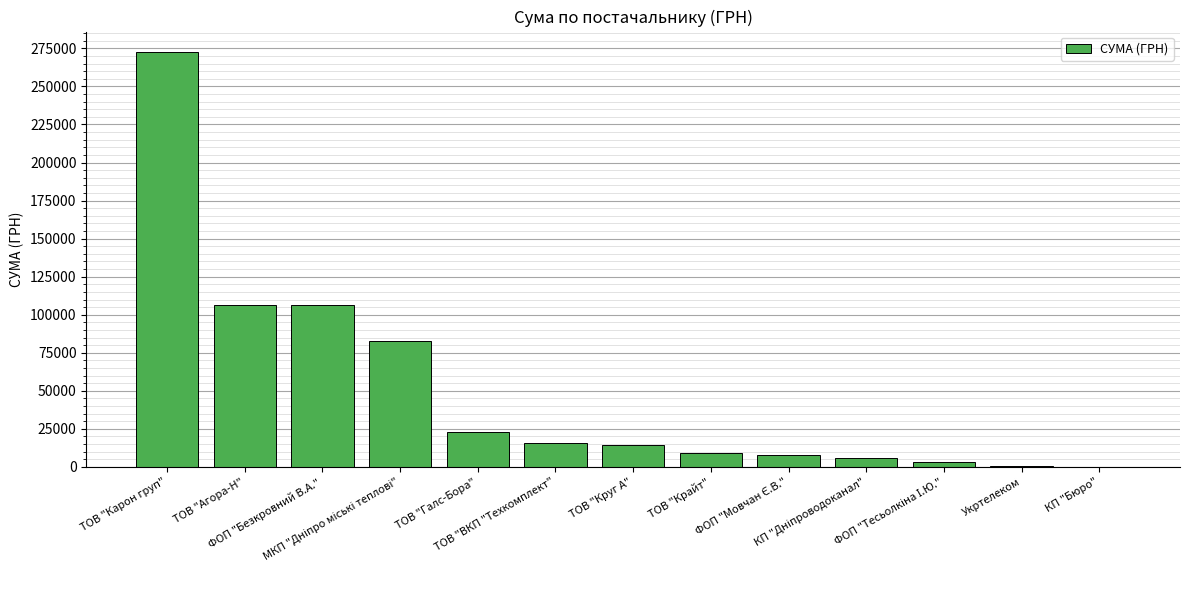

What is the sum of all values?

647670.9